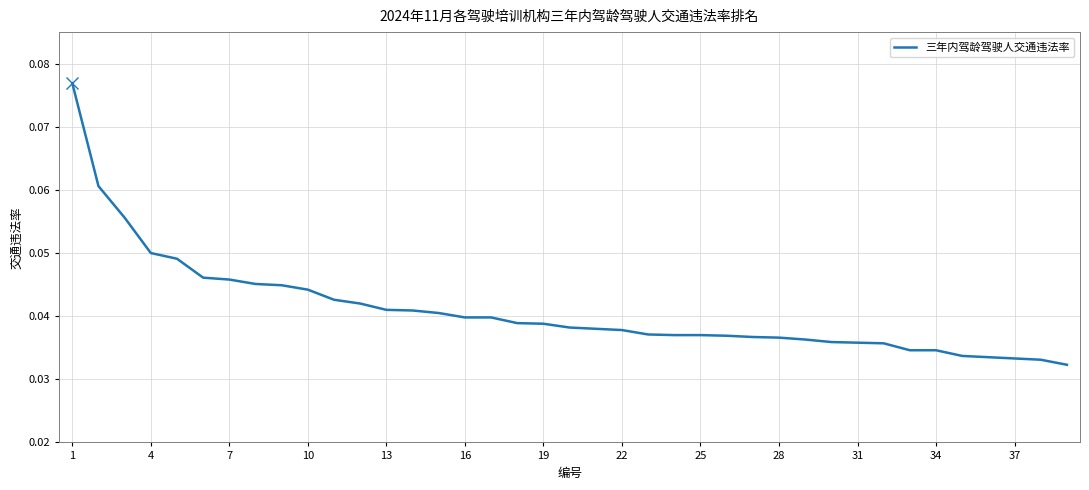

Is this an area chart (filled region under the line)?

No